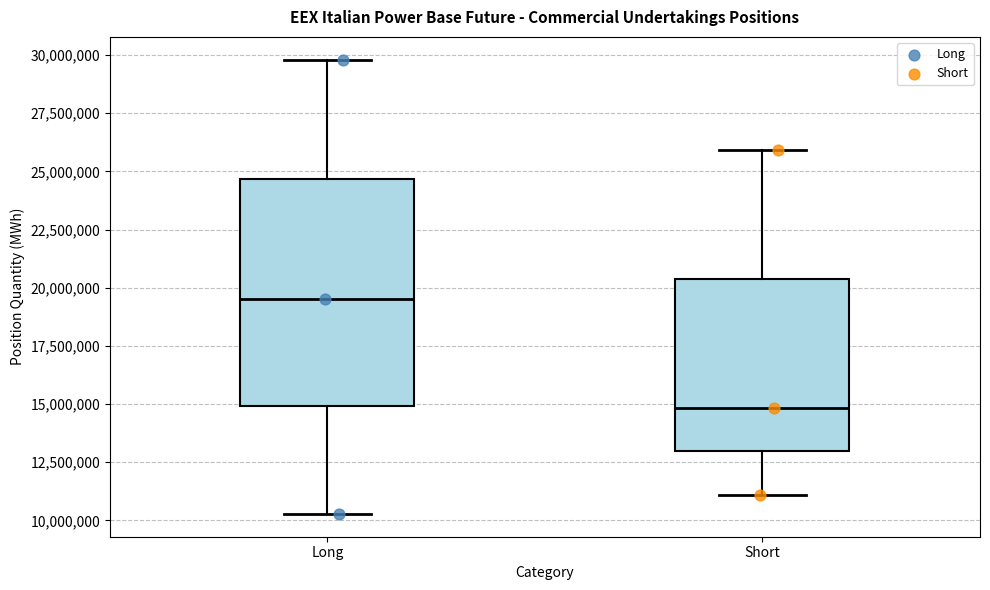

Which box is the tallest, from its lower edge to its upper edge?

Long